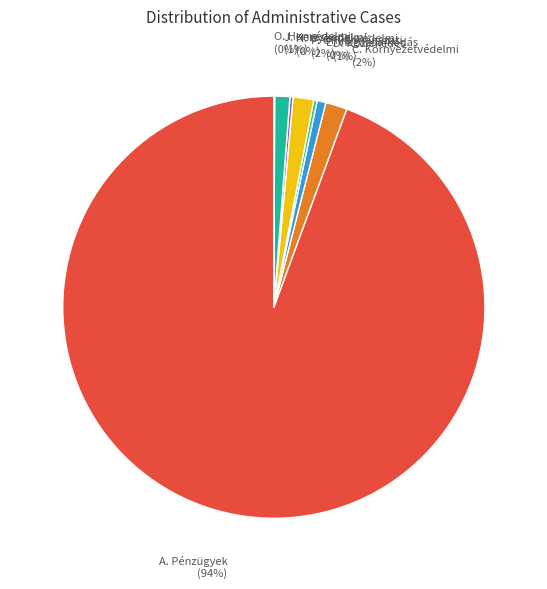

Between D. Közlekedés (1%) and F. Önkormányzati (2%), which is larger?

F. Önkormányzati (2%)